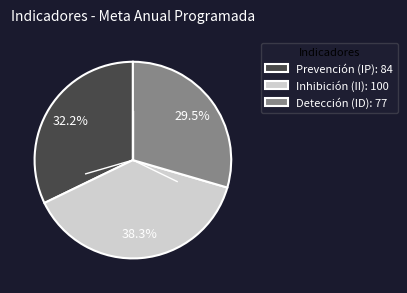

To the nearest percent, what percentage of the pie is Inhibición (II)?

38%